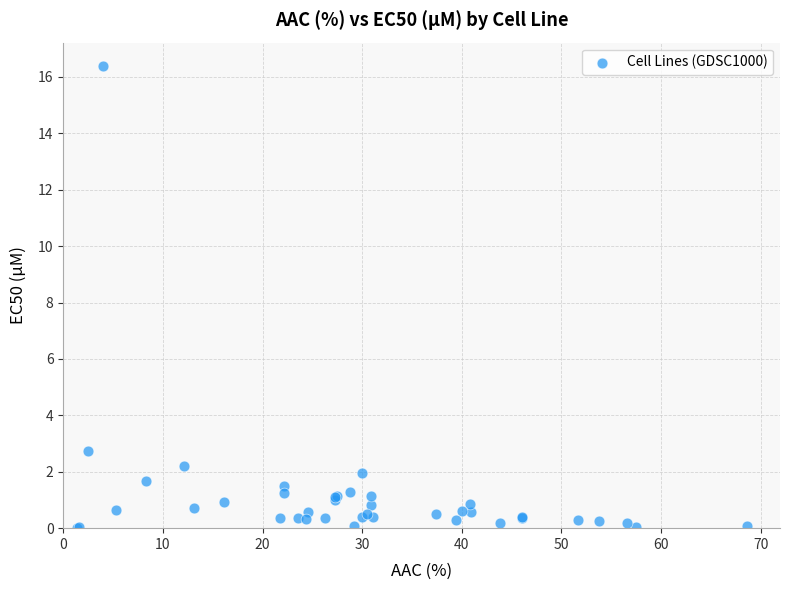

What Y value in the scatter plot is closest to 8?

2.7